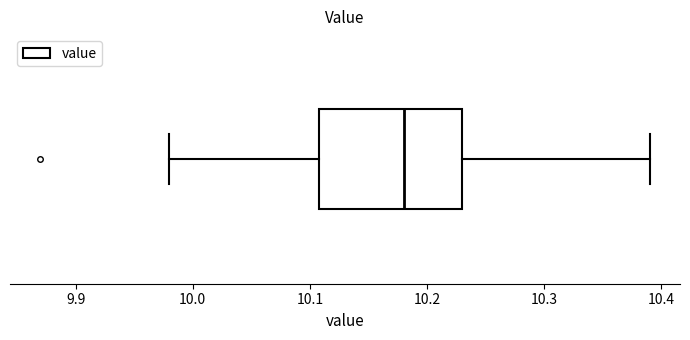

Where is the right edge of the box on the x-axis? The values are not printed on the chart, so give them approximately, as read against the axis.

10.23